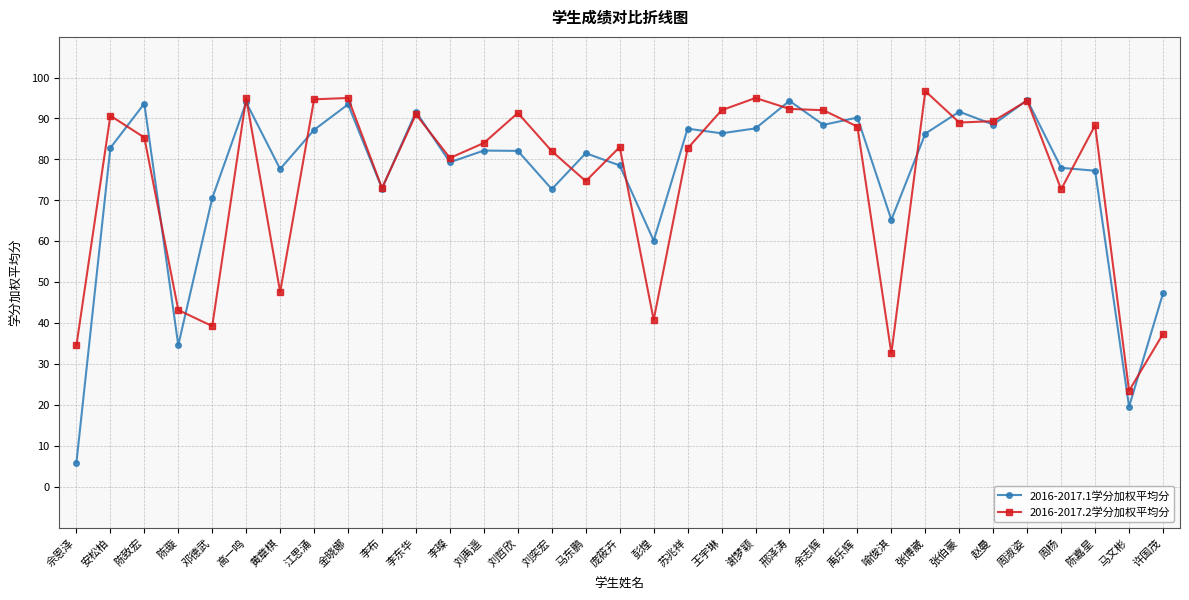

Rank the series at 马文彬 from highest to lowest value.

2016-2017.2学分加权平均分, 2016-2017.1学分加权平均分